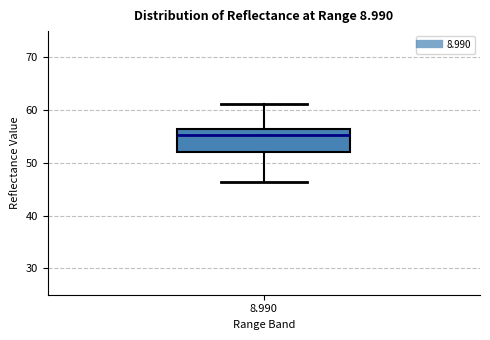

Transcribe this box plot: give where the median line is, the range the box spans, and where the two whiskers end, as read against the y-axis. The values are not printed on the chart, so give them approximately, as read against the axis.

median 55, box 52 to 56, whiskers 46 to 61